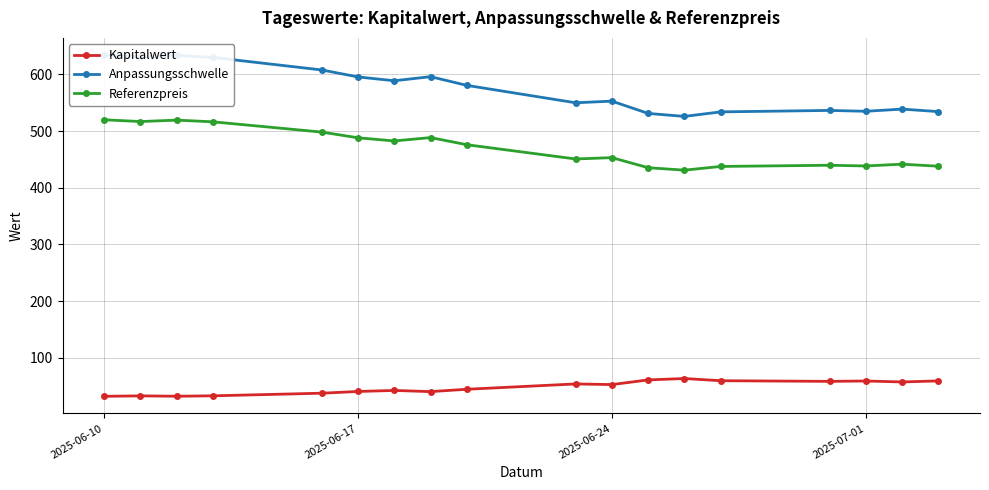

True or false: Referenzpreis and Kapitalwert intersect in this chart.

False